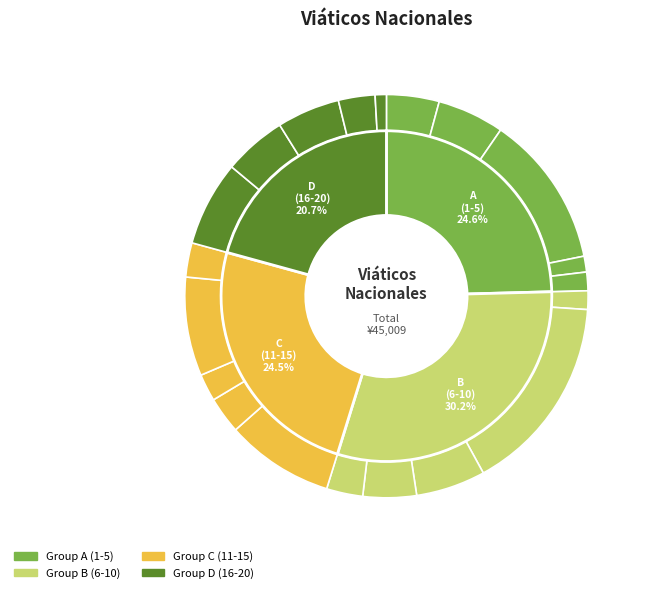

Which slice is the largest?

7